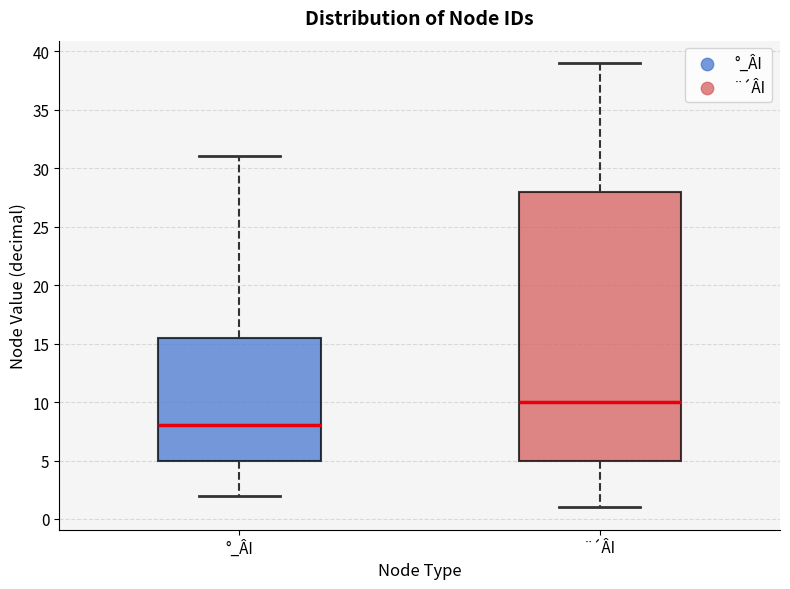

Where does the upper whisker of the box for ¨´ÂI end on the y-axis? The values are not printed on the chart, so give them approximately, as read against the axis.

39.0